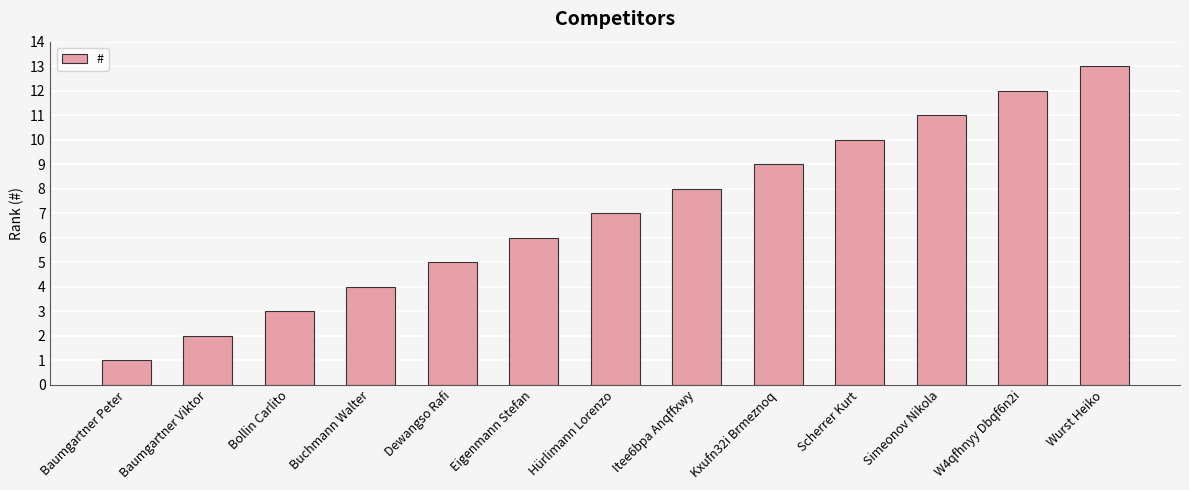

What value does the data have at Hürlimann Lorenzo?

7